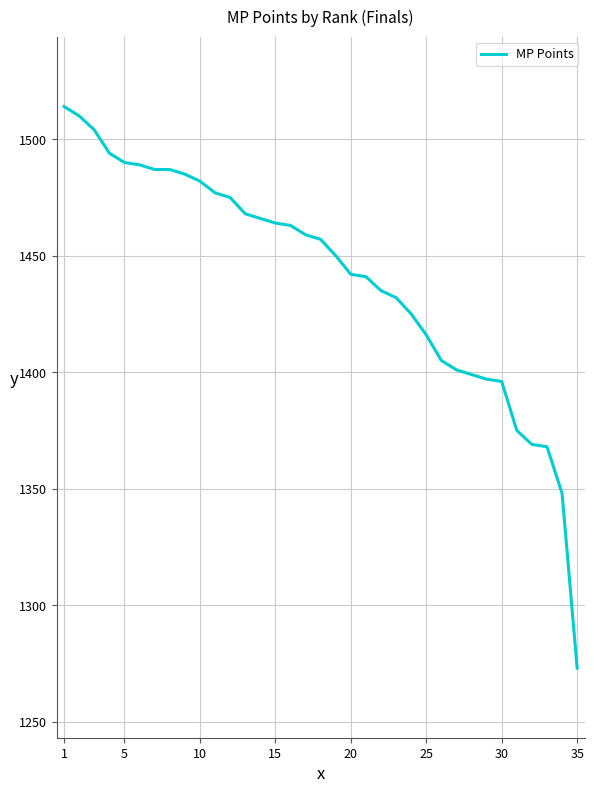

What is the greatest value displayed?

1514